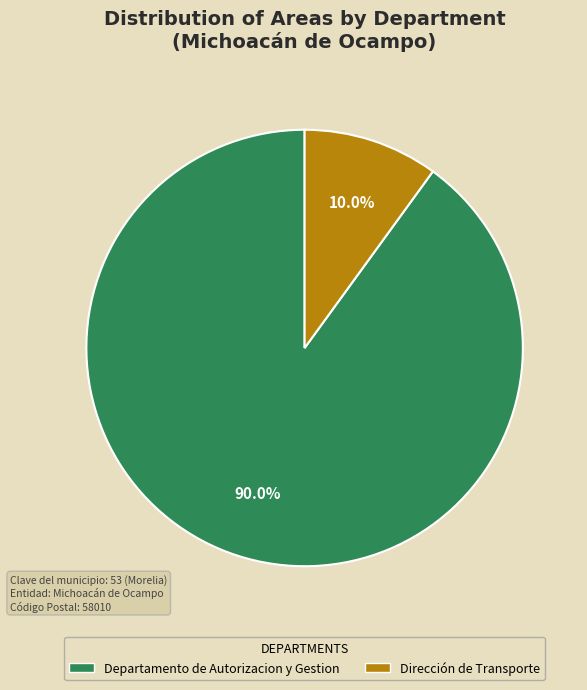

How many segments does this pie chart have?

2